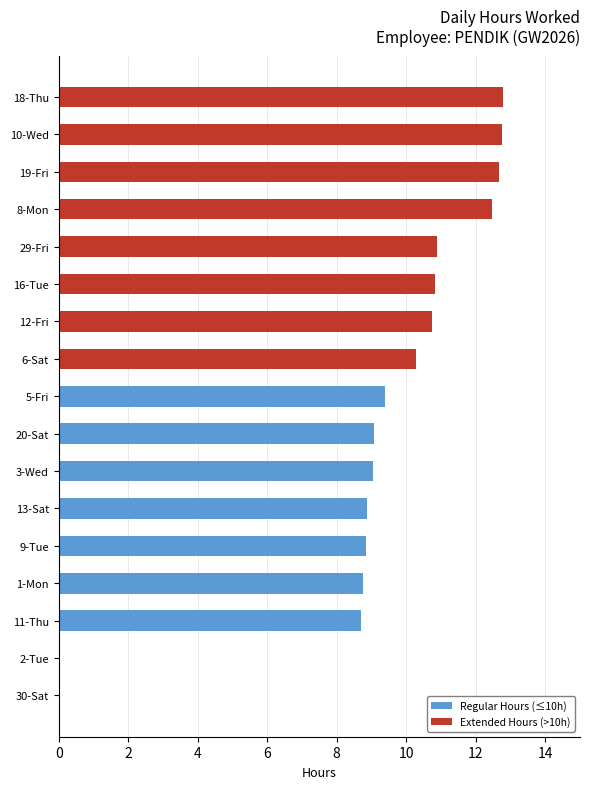

Which series has the largest range (max minus min)?

Extended Hours (>10h)